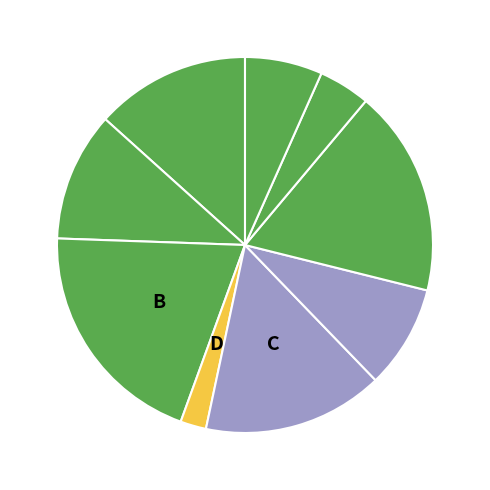

Count the number of slices in the pie.

9